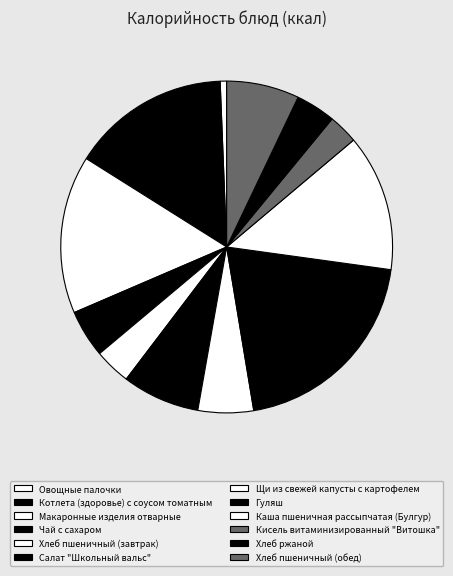

Which slice is the largest?

Гуляш